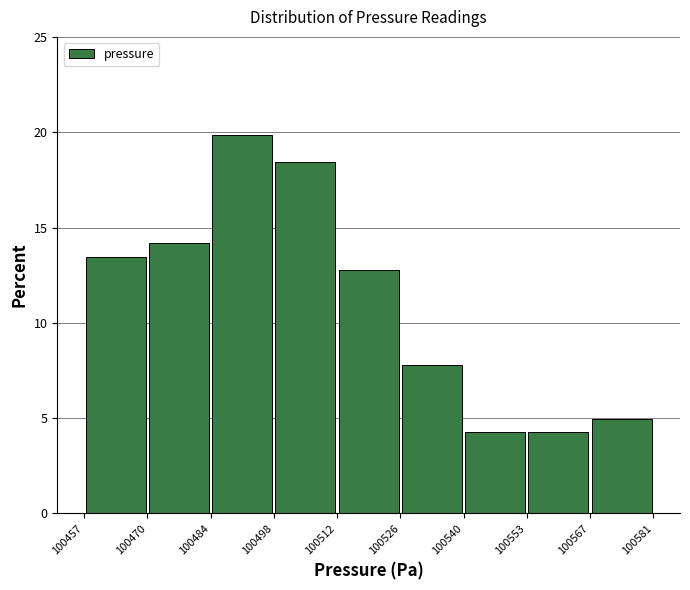

Which range on the x-axis has the tallest bar?

100484 to 100498